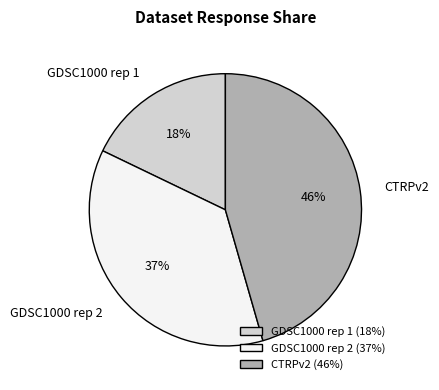

To the nearest percent, what is the difference between the largest and smallest slice percentages?

28%